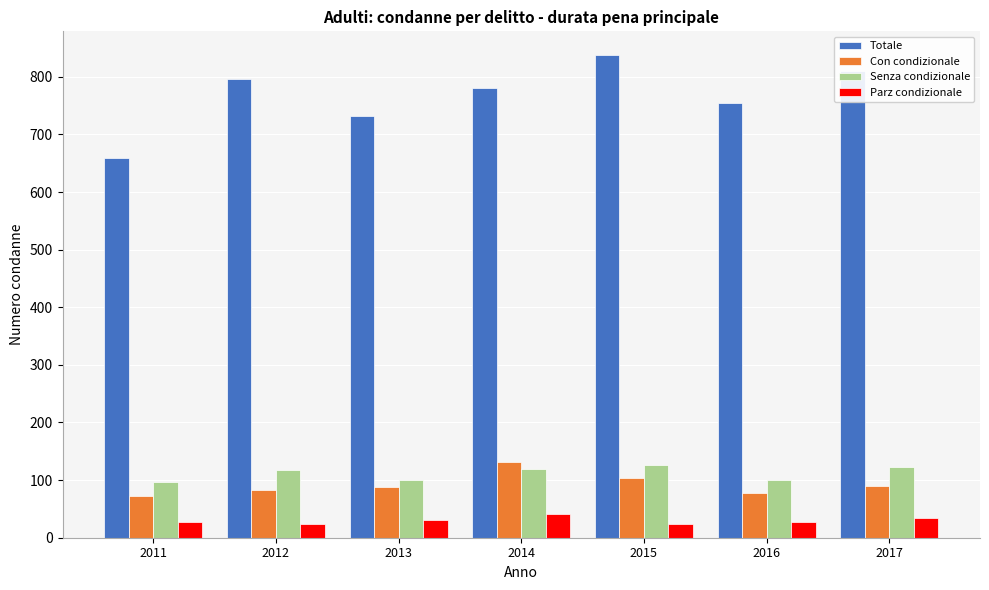

What is the highest value of the Parz condizionale series?

41